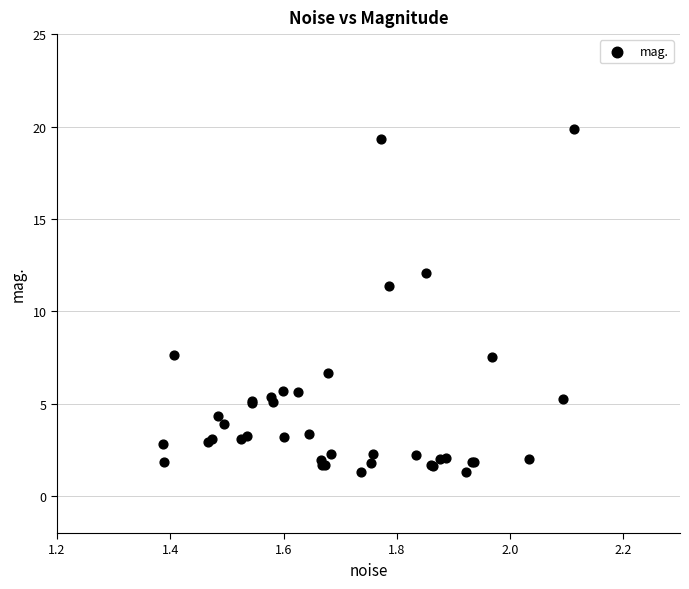

What Y value in the scatter plot is closest to 10?

11.4